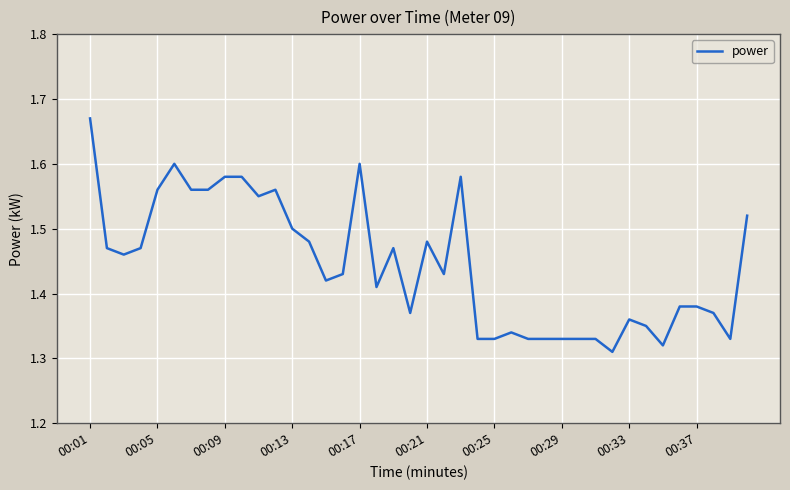

What is the difference between the maximum and minimum values?

0.4